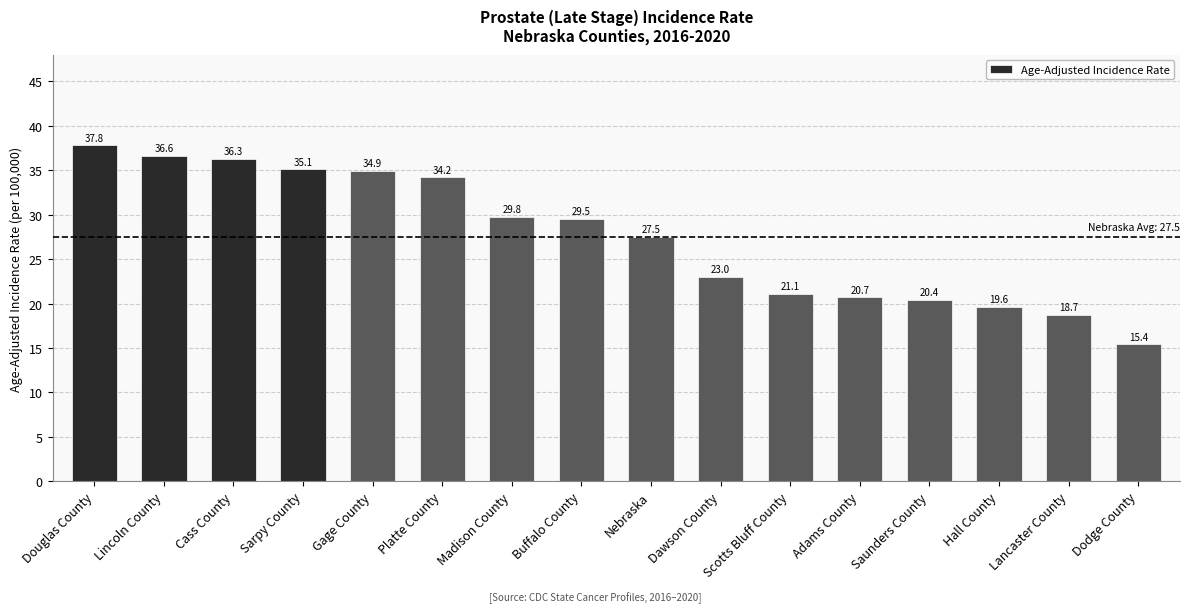

Are the bars horizontal?

No